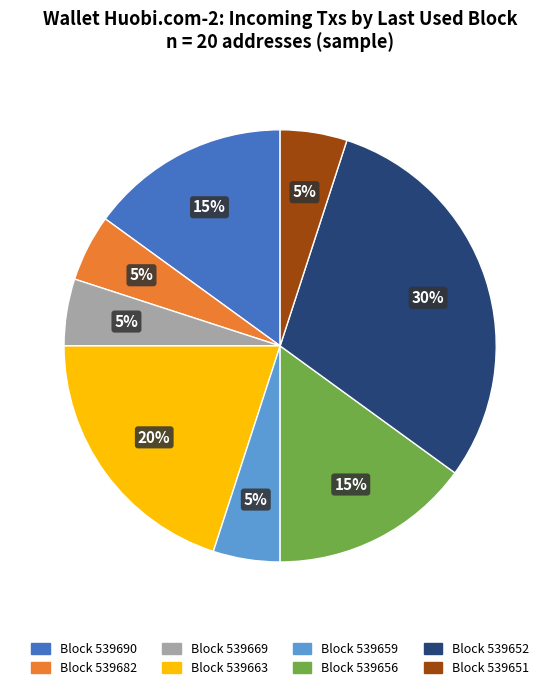

Is there a majority slice in this chart?

No